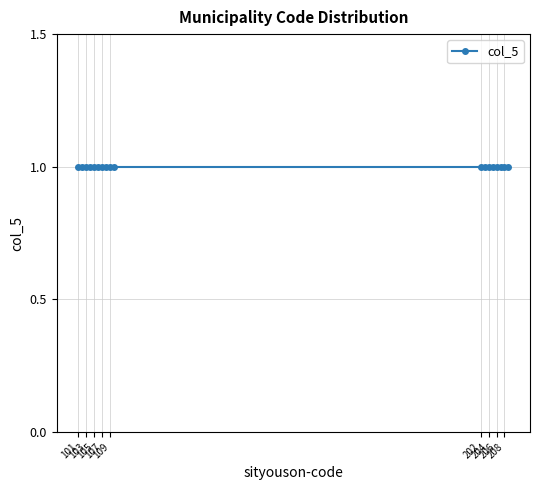

Between 104 and 202, which is larger?

202